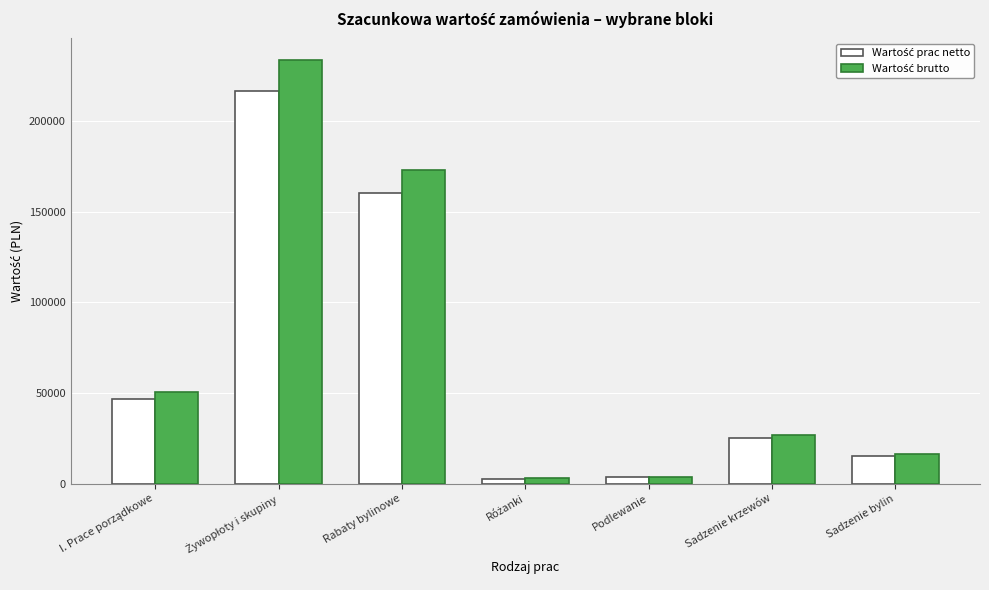

What is the maximum value shown in the chart?

233874.0